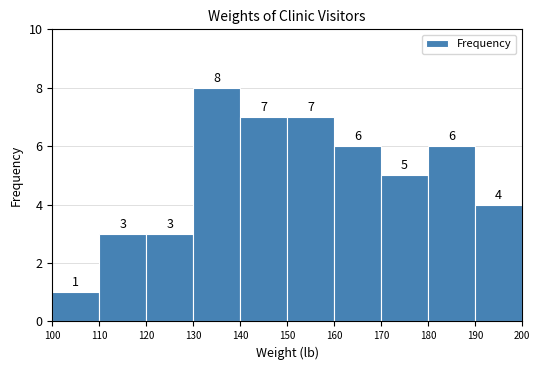

How tall is the bar that spans 120 to 130 on the x-axis?

3